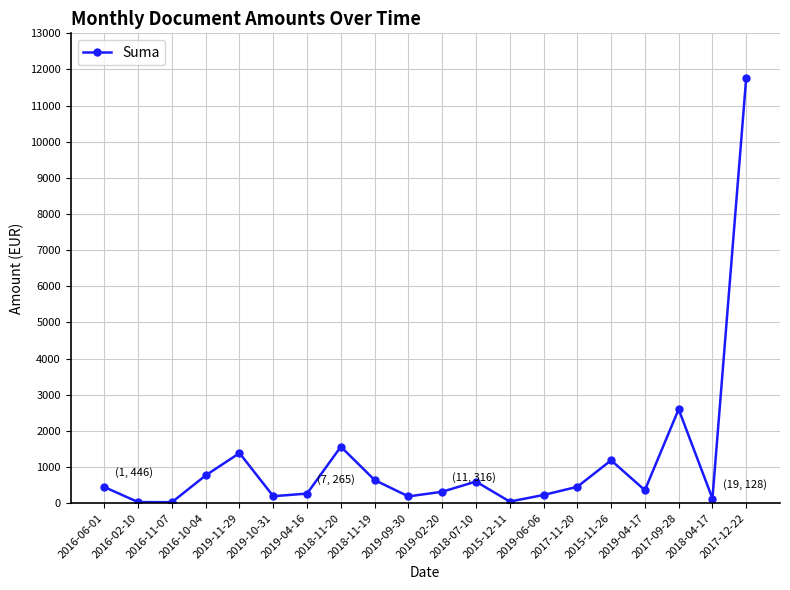

What is the change in value from 2017-11-20 to 2017-09-28?

+2145.8